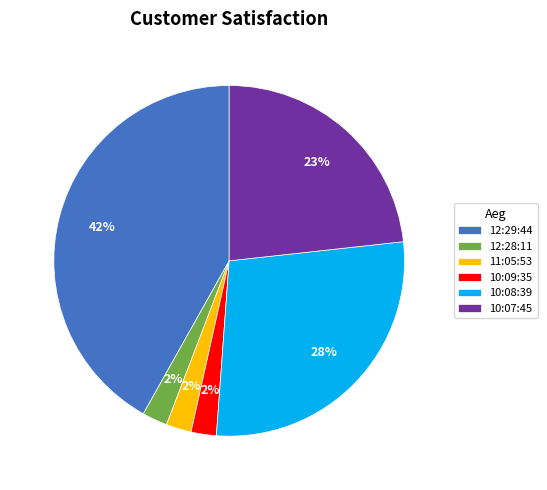

What percentage is the 10:07:45 slice, to the nearest percent?

23%